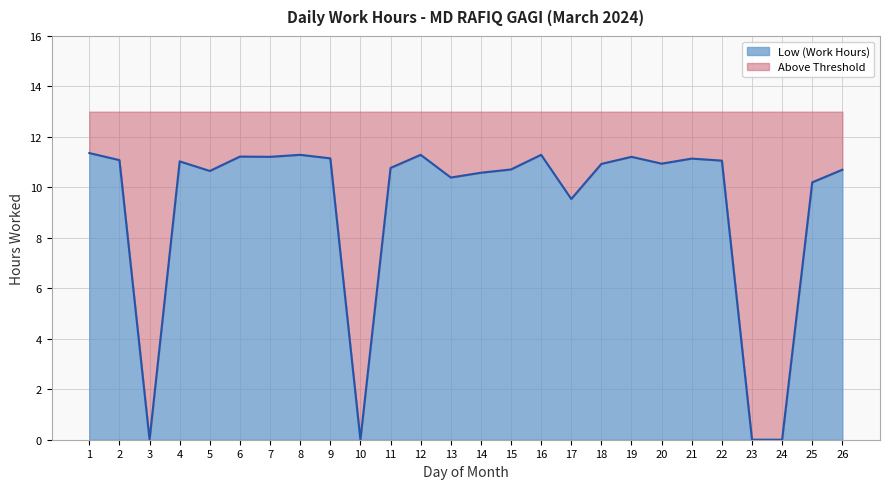

Where does the data first go above 10?

1